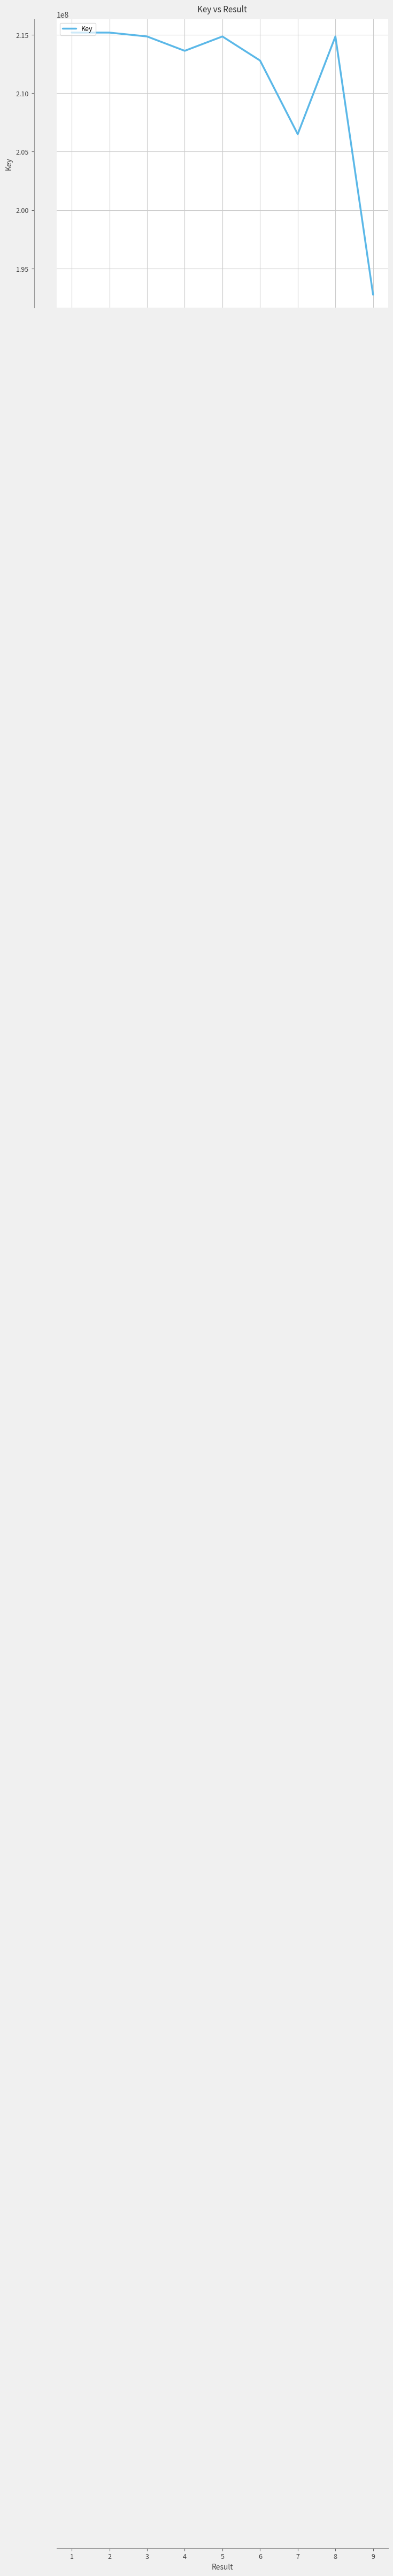

Is it true that the value at 8 is 71963147?

False